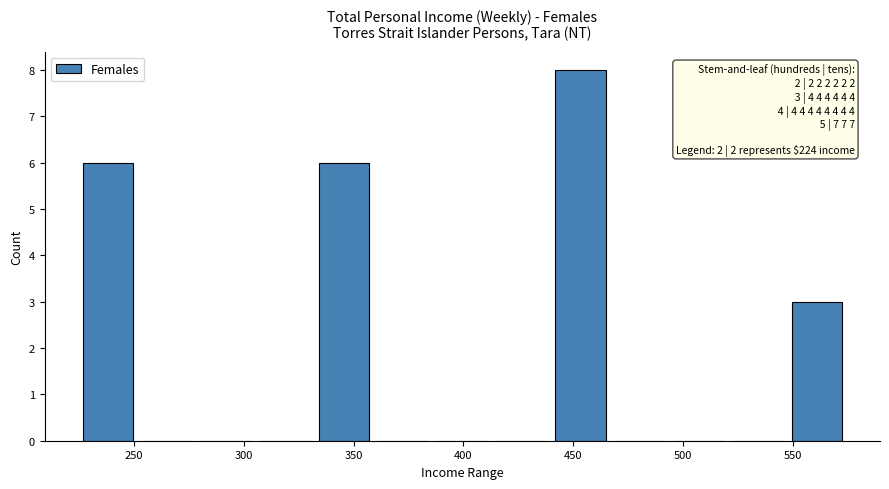

Which range on the x-axis has the tallest bar?

440 to 465